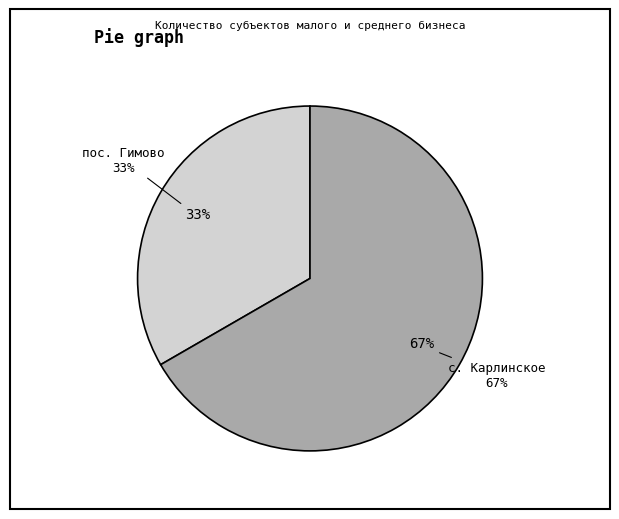

Approximately how many times larger is the value at с. Карлинское compared to пос. Гимово?

2.0